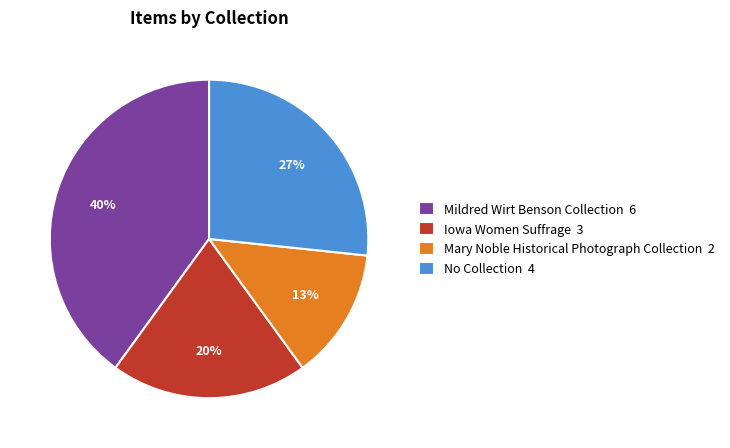

Which has a higher value, Mary Noble Historical Photograph Collection 2 or Mildred Wirt Benson Collection 6?

Mildred Wirt Benson Collection 6